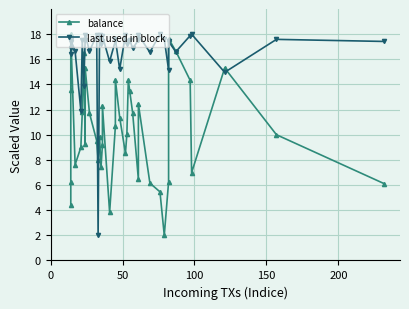

The last used in block series shows 25.0 at 26. True or false?

False